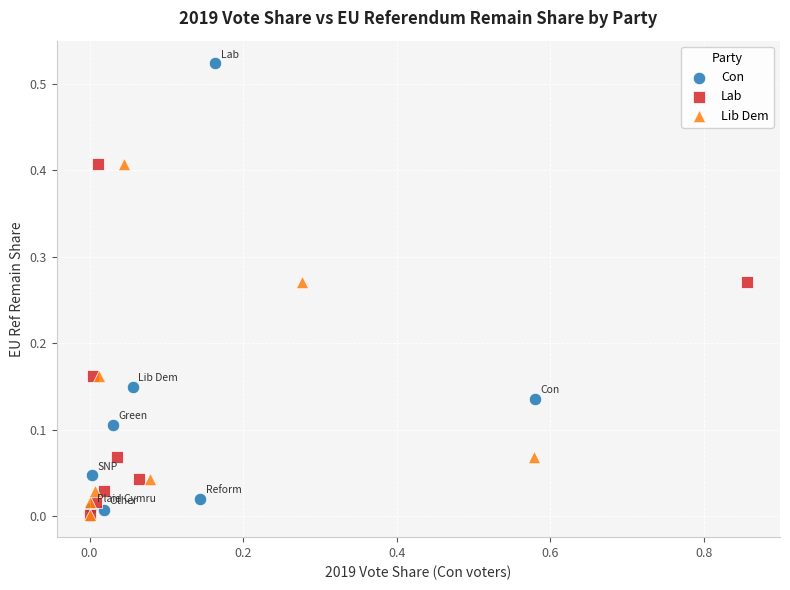

Which series has the largest Y range (max minus min)?

Con